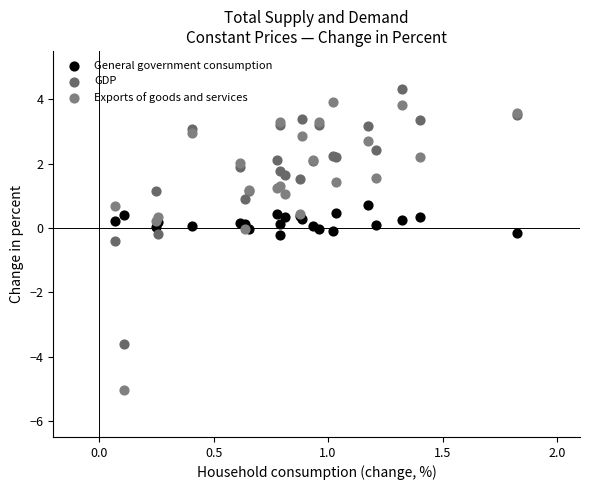

Which series contains the highest Y value?

GDP